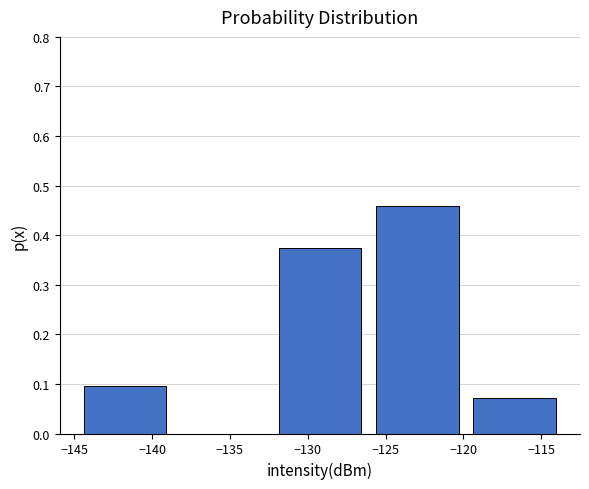

Reading left to right, list every bar in this chart as the range it spans on the x-axis followed by its height. Neither the bar edges nor the heights are printed on the chart, so give them approximately, as read against the axes.

-145.0 to -138.5: 0.10
-138.5 to -132.5: 0
-132.5 to -126.0: 0.37
-126.0 to -120.0: 0.46
-120.0 to -113.5: 0.07